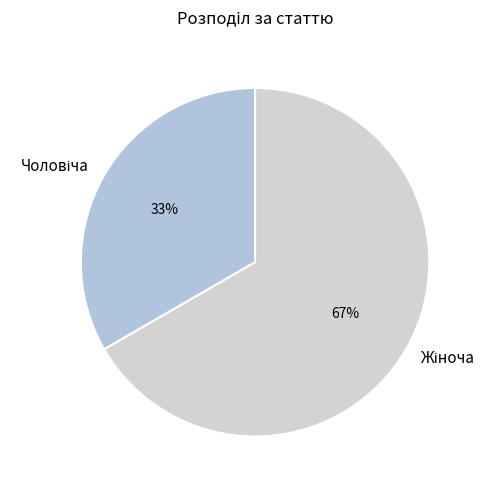

To the nearest percent, what is the average slice percentage?

50%